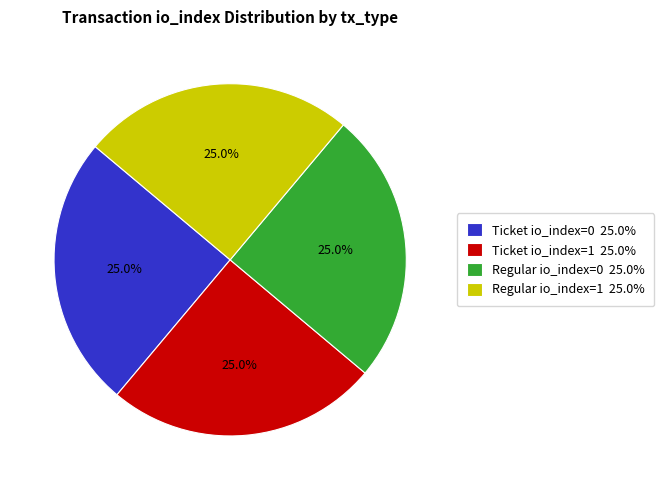

Does any single category account for the majority?

No